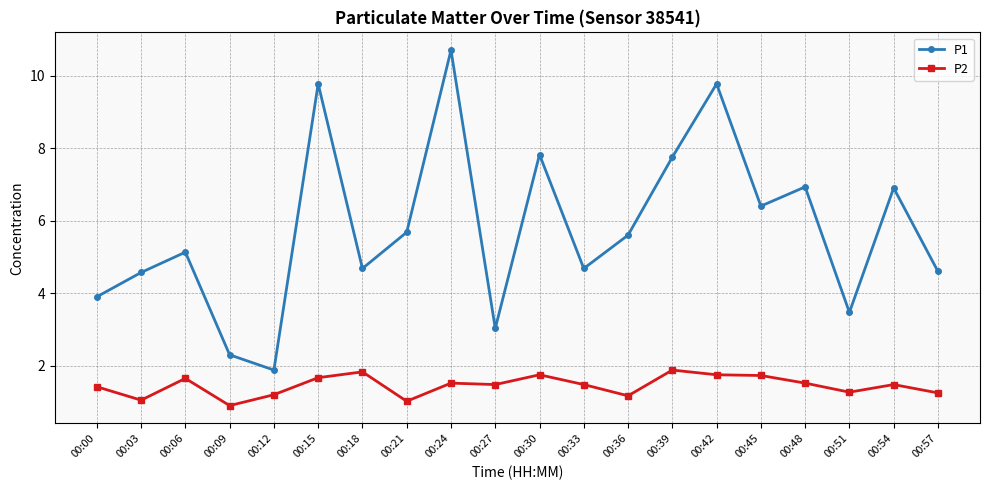

What is the smallest value displayed?

0.9